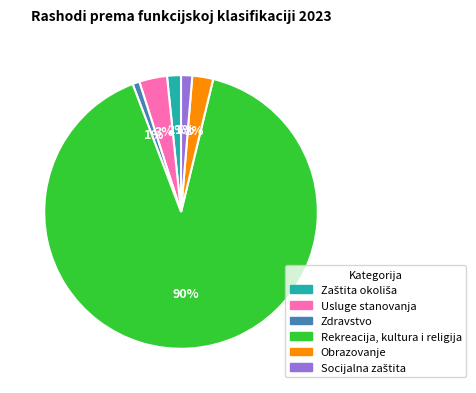

Is there a majority slice in this chart?

Yes